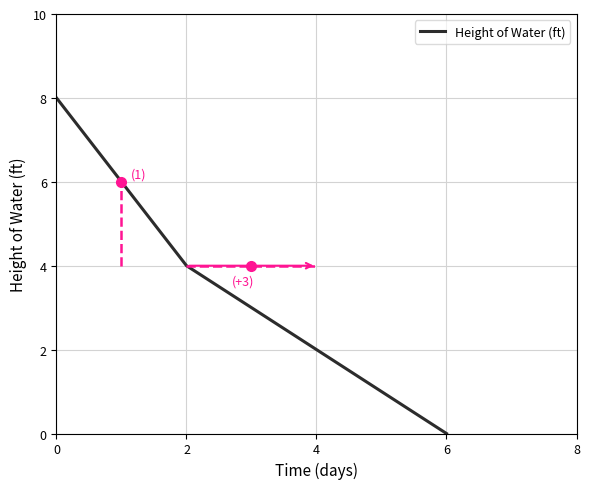

How many values are above zero?

4